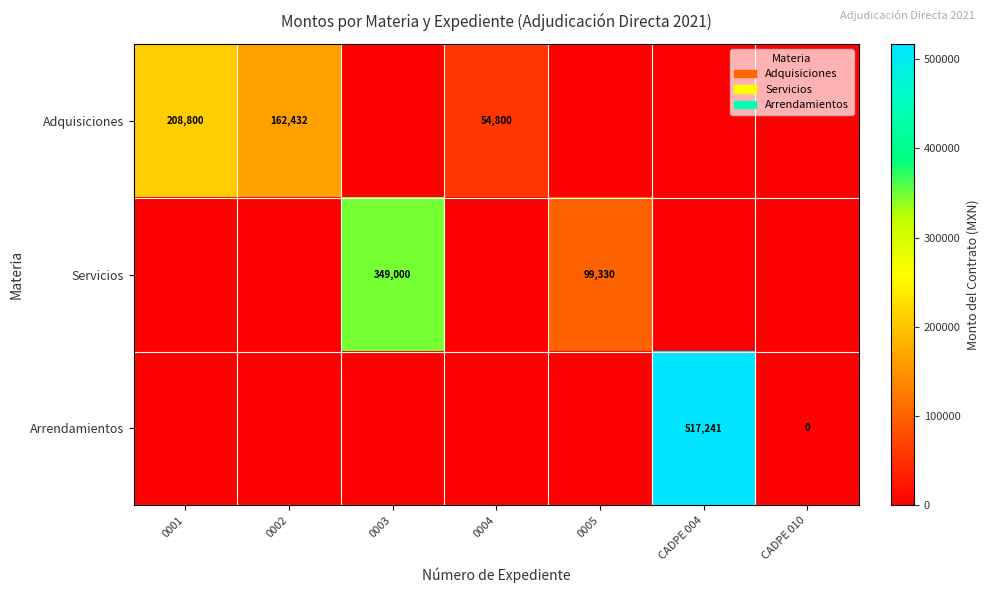

The Servicios series shows 453936 at 0003. True or false?

False